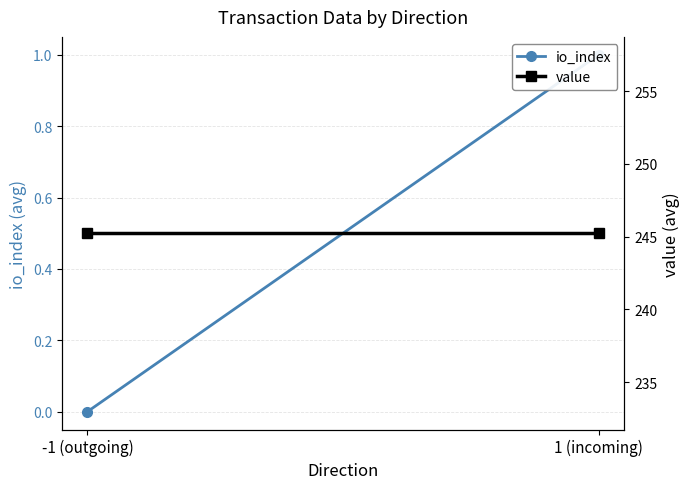

Reading left to right, transcribe all the data shown in this chart.

io_index: 0.0	1.0
value: 245.2	245.2